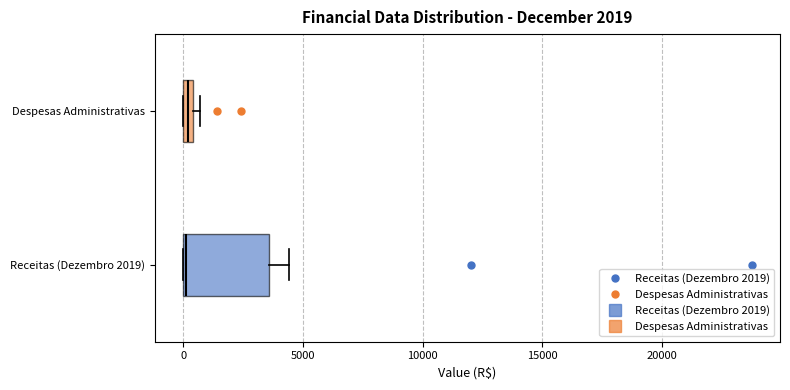

Comparing the boxes themselves (not the whiskers), which one is the widest?

Receitas (Dezembro 2019)